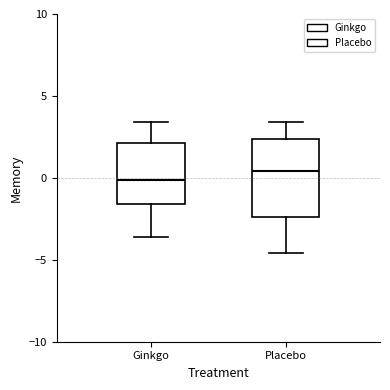

Which box has the highest median line?

Placebo